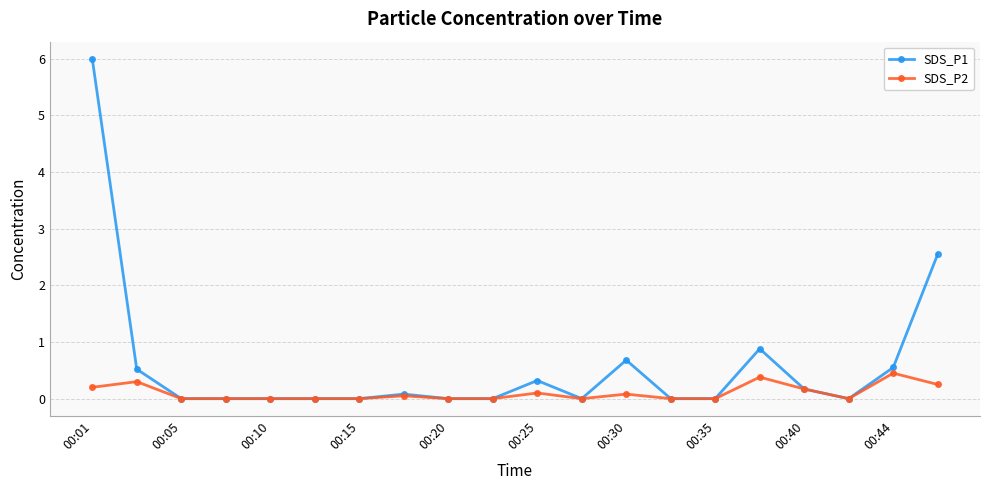

Which series has the largest total across all categories?

SDS_P1